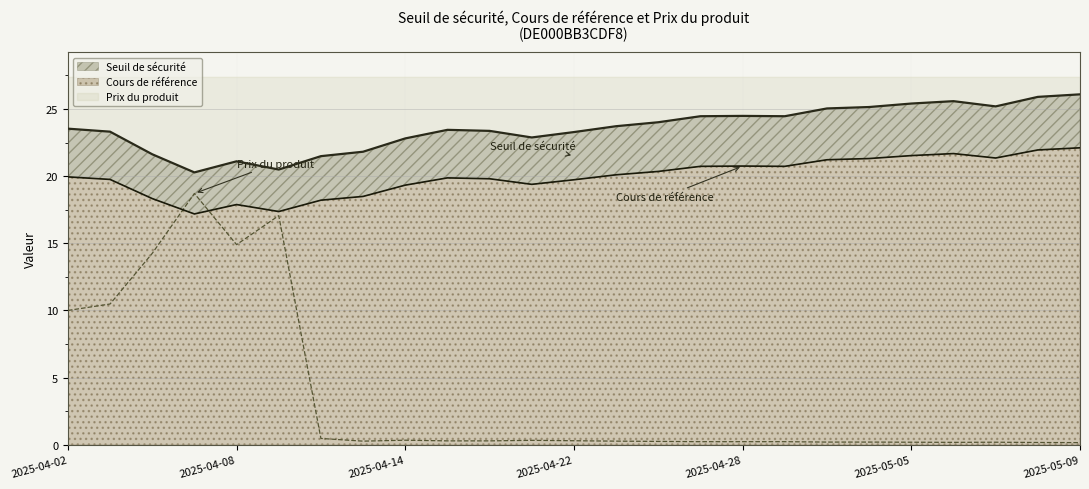

Read the Prix du produit value at 2025-04-02.

10.0